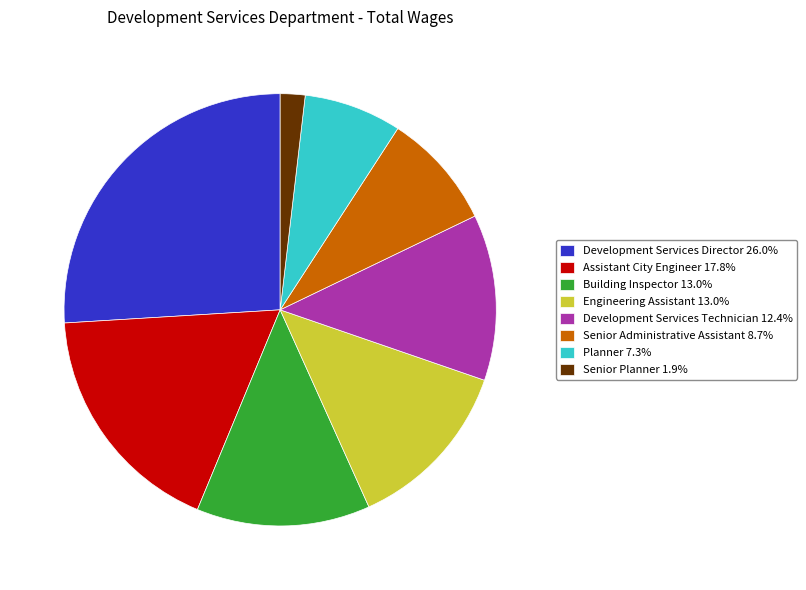

Is the sum of Building Inspector 13.0% and Engineering Assistant 13.0% greater than half?

No